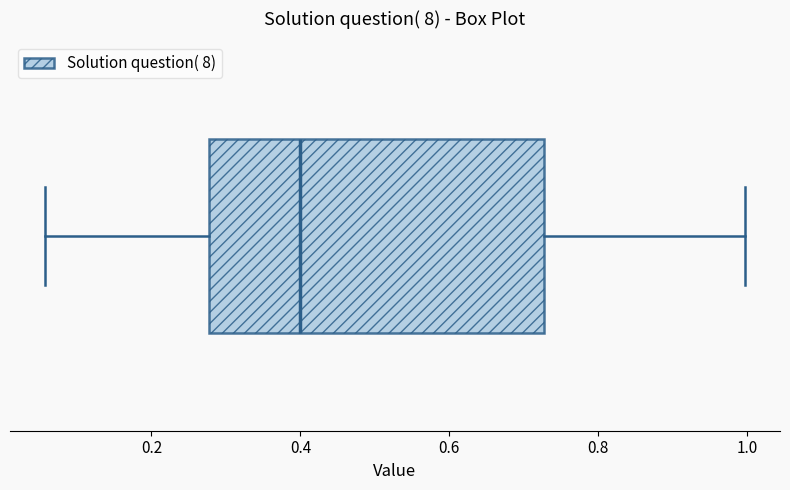

Transcribe this box plot: give where the median line is, the range the box spans, and where the two whiskers end, as read against the x-axis. The values are not printed on the chart, so give them approximately, as read against the axis.

median 0.40, box 0.28 to 0.72, whiskers 0.06 to 1.00